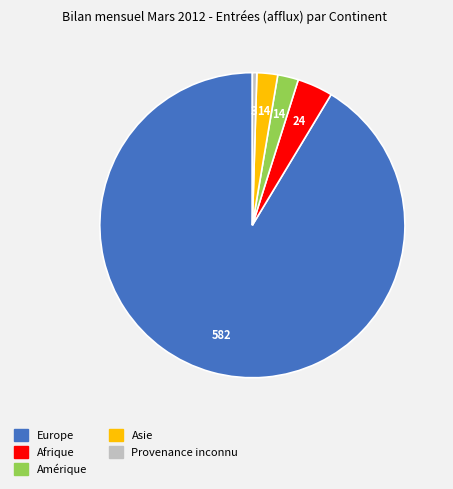

Is there any slice that represents more than half of the pie?

Yes